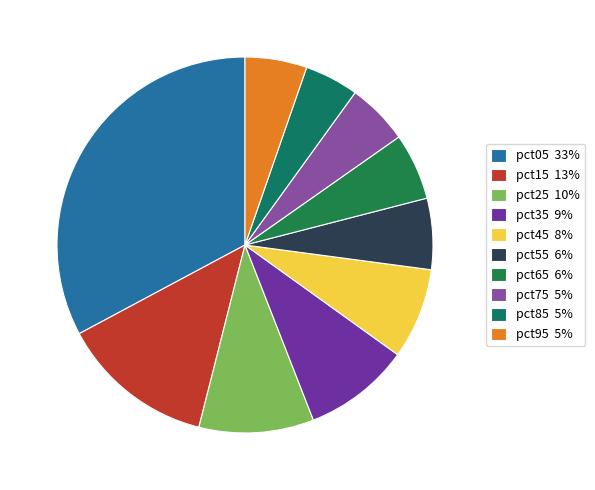

True or false: pct25 accounts for 3% of the total.

False